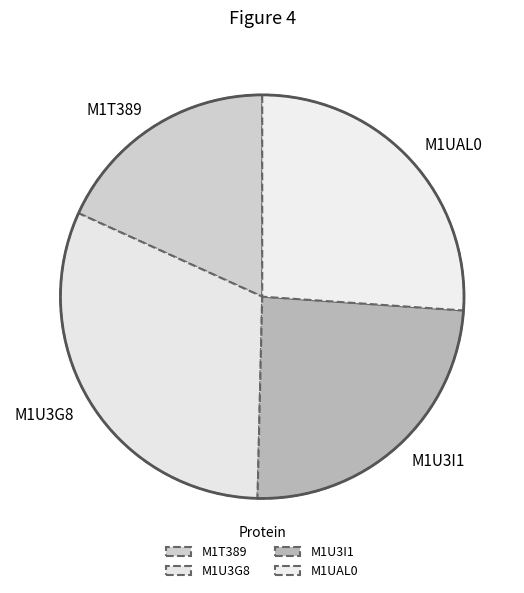

Is the sum of M1U3G8 and M1UAL0 greater than half?

Yes